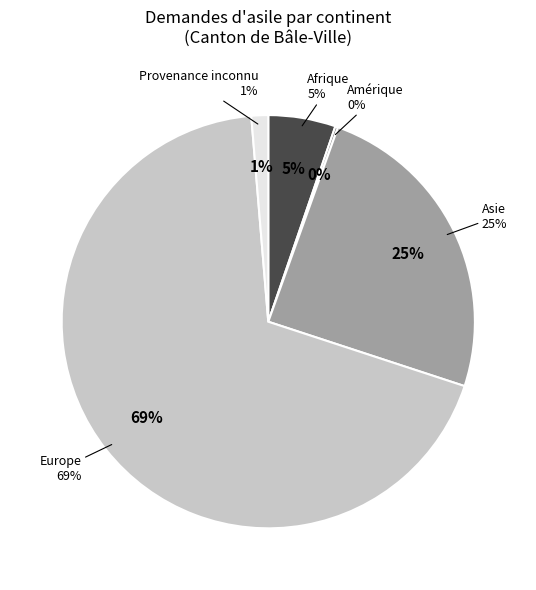

Which slice is the largest?

Europe